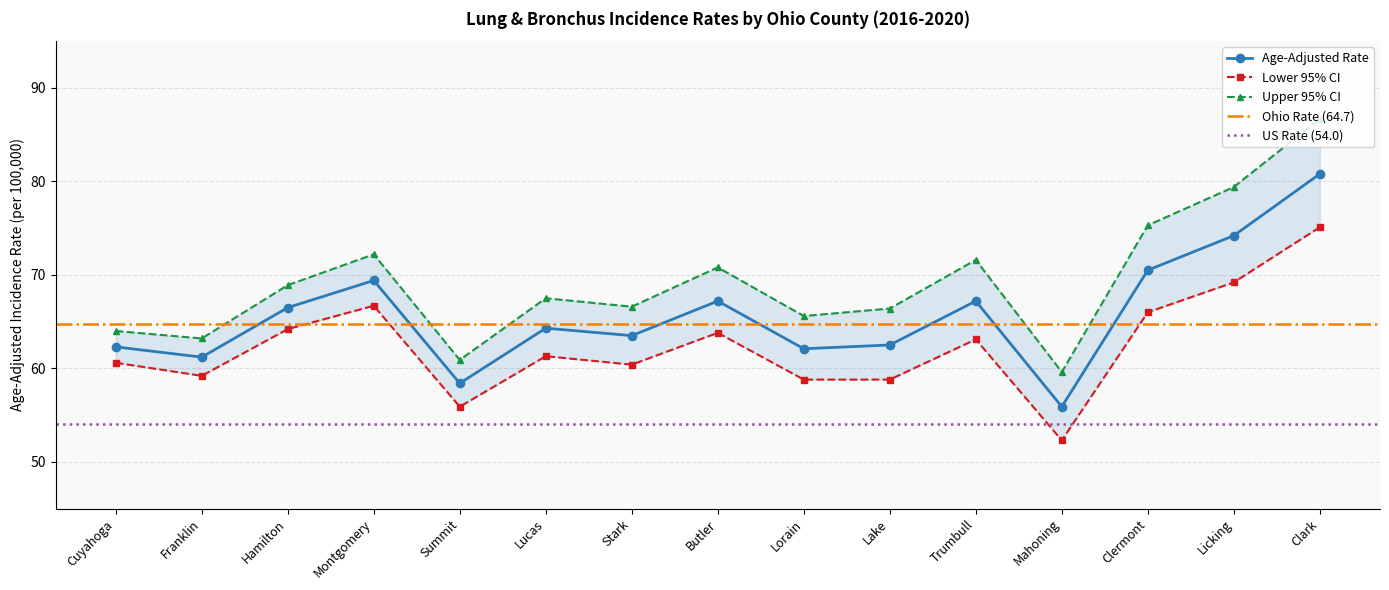

What is the difference between the maximum and minimum values in the Upper 95% CI series?

27.1